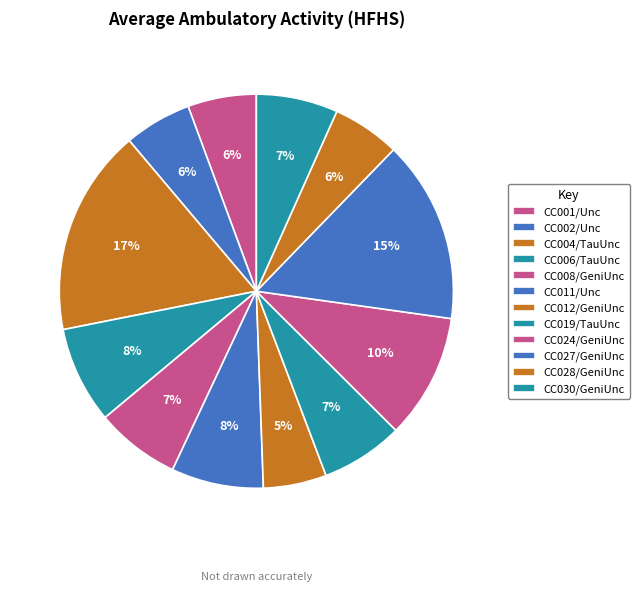

To the nearest percent, what is the combined percentage of CC024/GeniUnc and CC028/GeniUnc?

16%